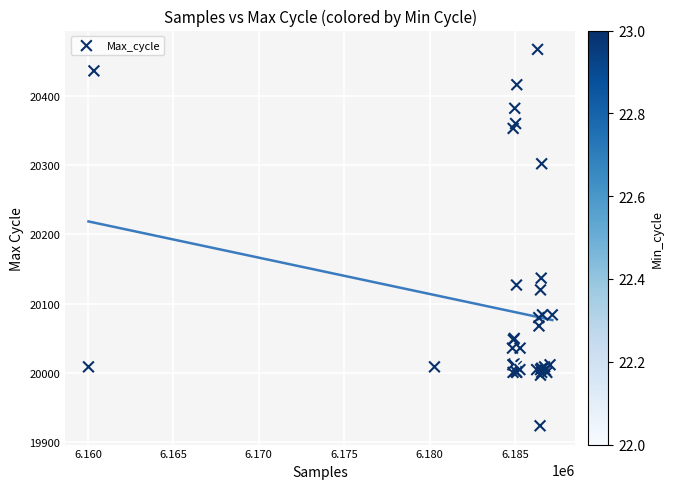

What Y value in the scatter plot is closest to 20195?

20137